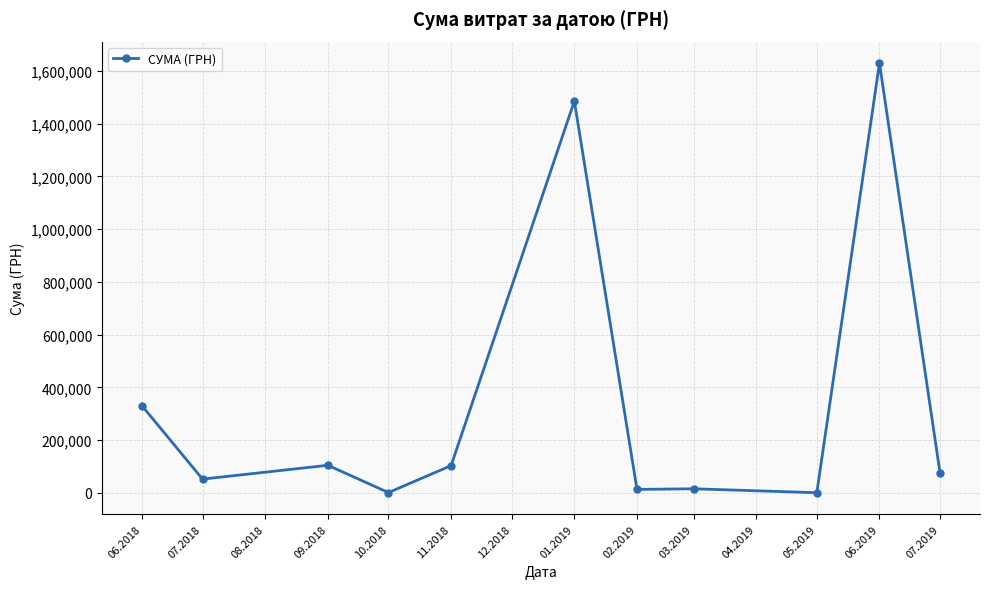

What is the change in value from 07.2018 to 02.2019?

-39023.8